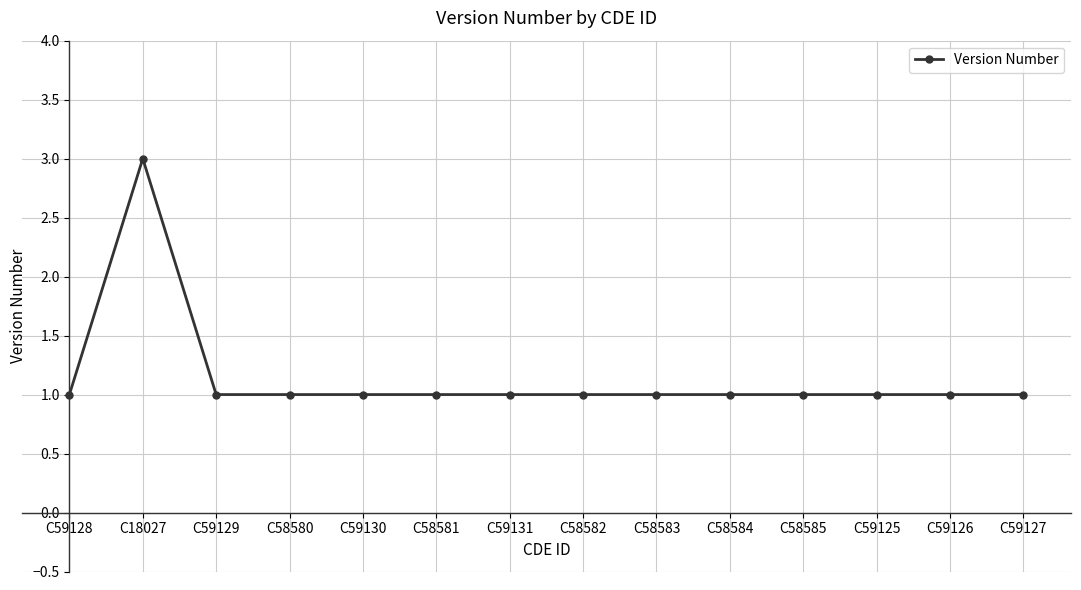

How many categories are shown in the chart?

14